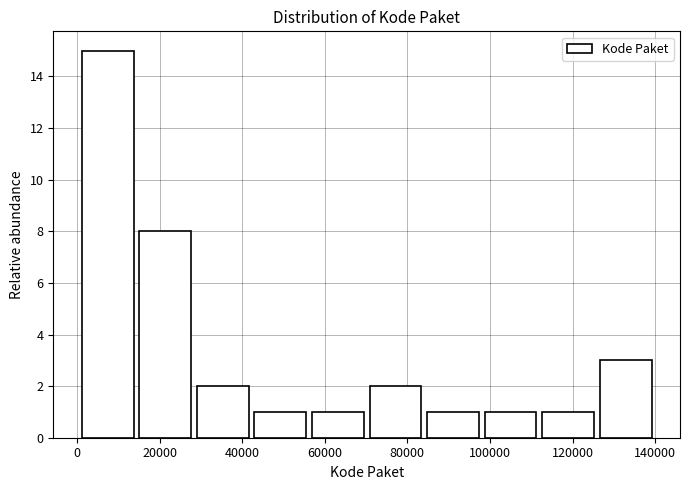

How tall is the bar that spans 112000 to 126000 on the x-axis? Neither the bar edges nor the heights are printed on the chart, so give them approximately, as read against the axes.

1